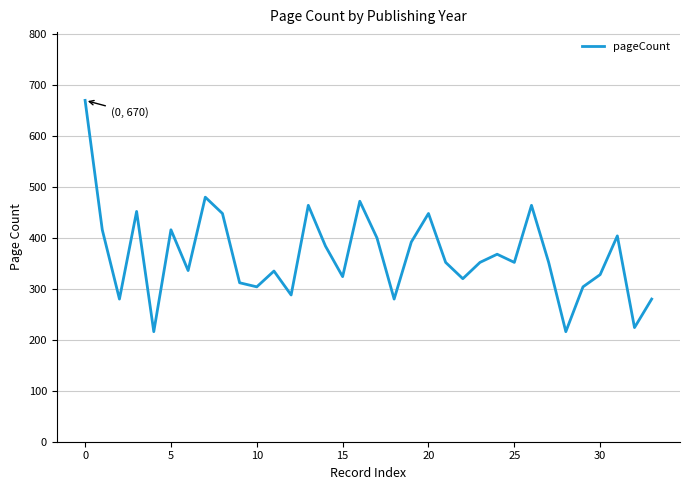

How many lines are shown in the chart?

1